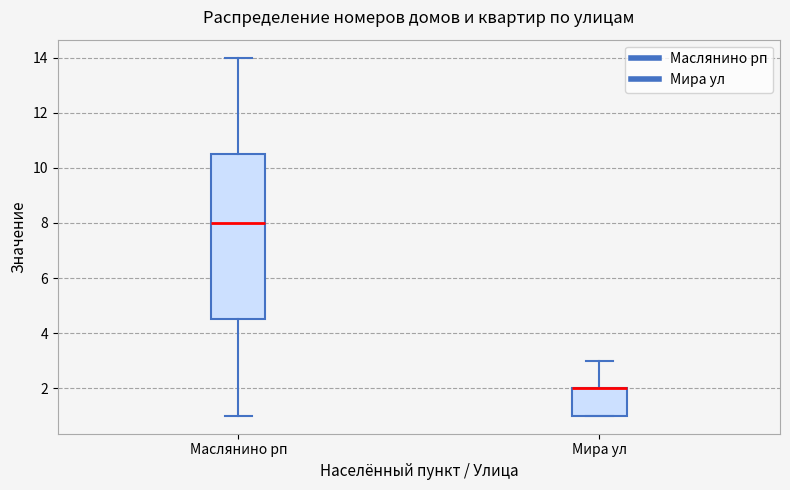

Comparing the boxes themselves (not the whiskers), which one is the tallest?

Маслянино рп